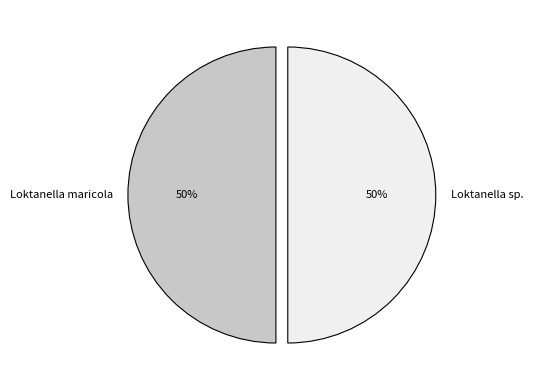

Is the sum of Loktanella sp. and Loktanella maricola greater than half?

Yes